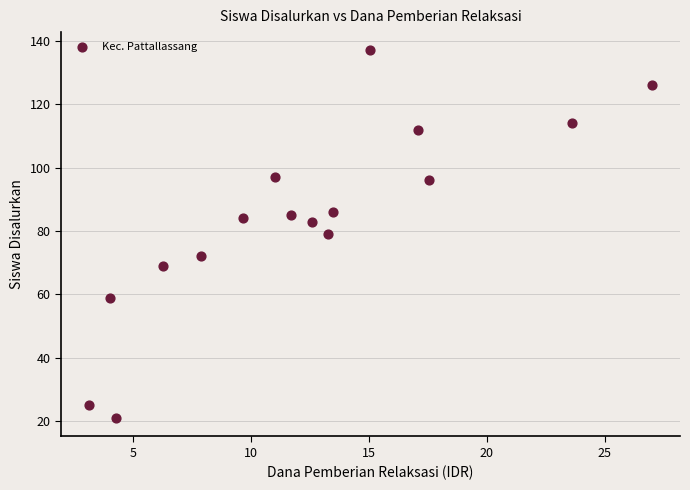

What is the range of Y values (max minus min)?

116